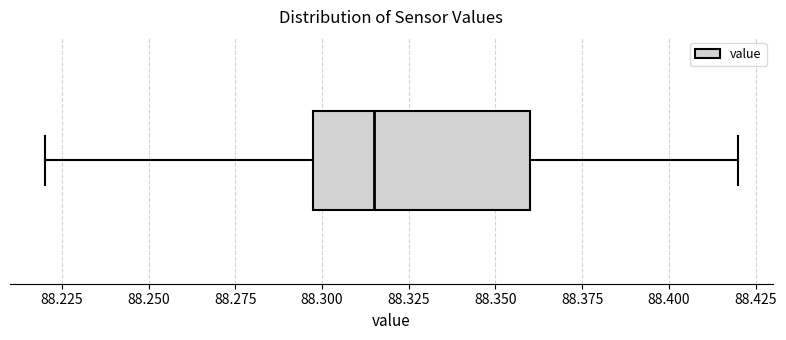

Where is the left edge of the box on the x-axis? The values are not printed on the chart, so give them approximately, as read against the axis.

88.300